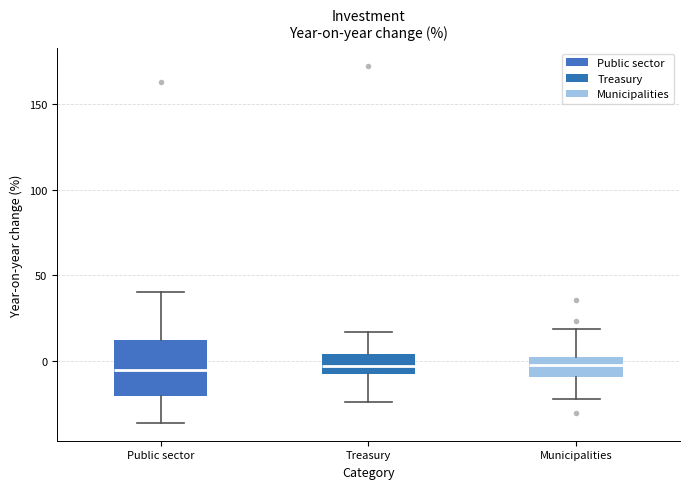

Which box is the tallest, from its lower edge to its upper edge?

Public sector